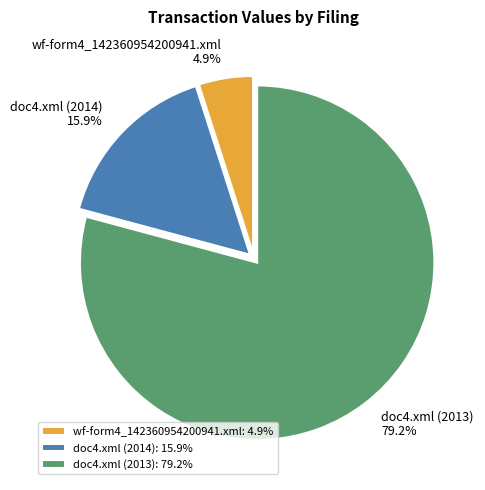

How many segments does this pie chart have?

3